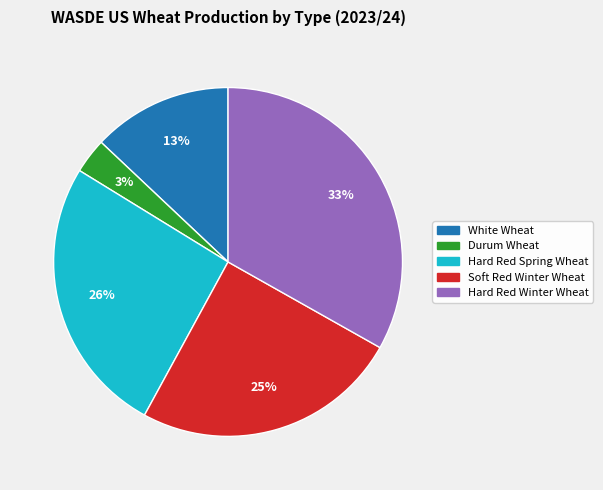

Is there a majority slice in this chart?

No